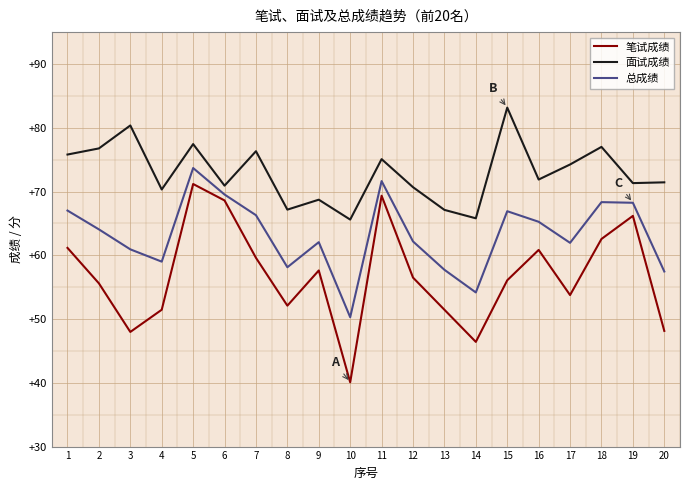

What are all the series names shown in the legend?

笔试成绩, 面试成绩, 总成绩